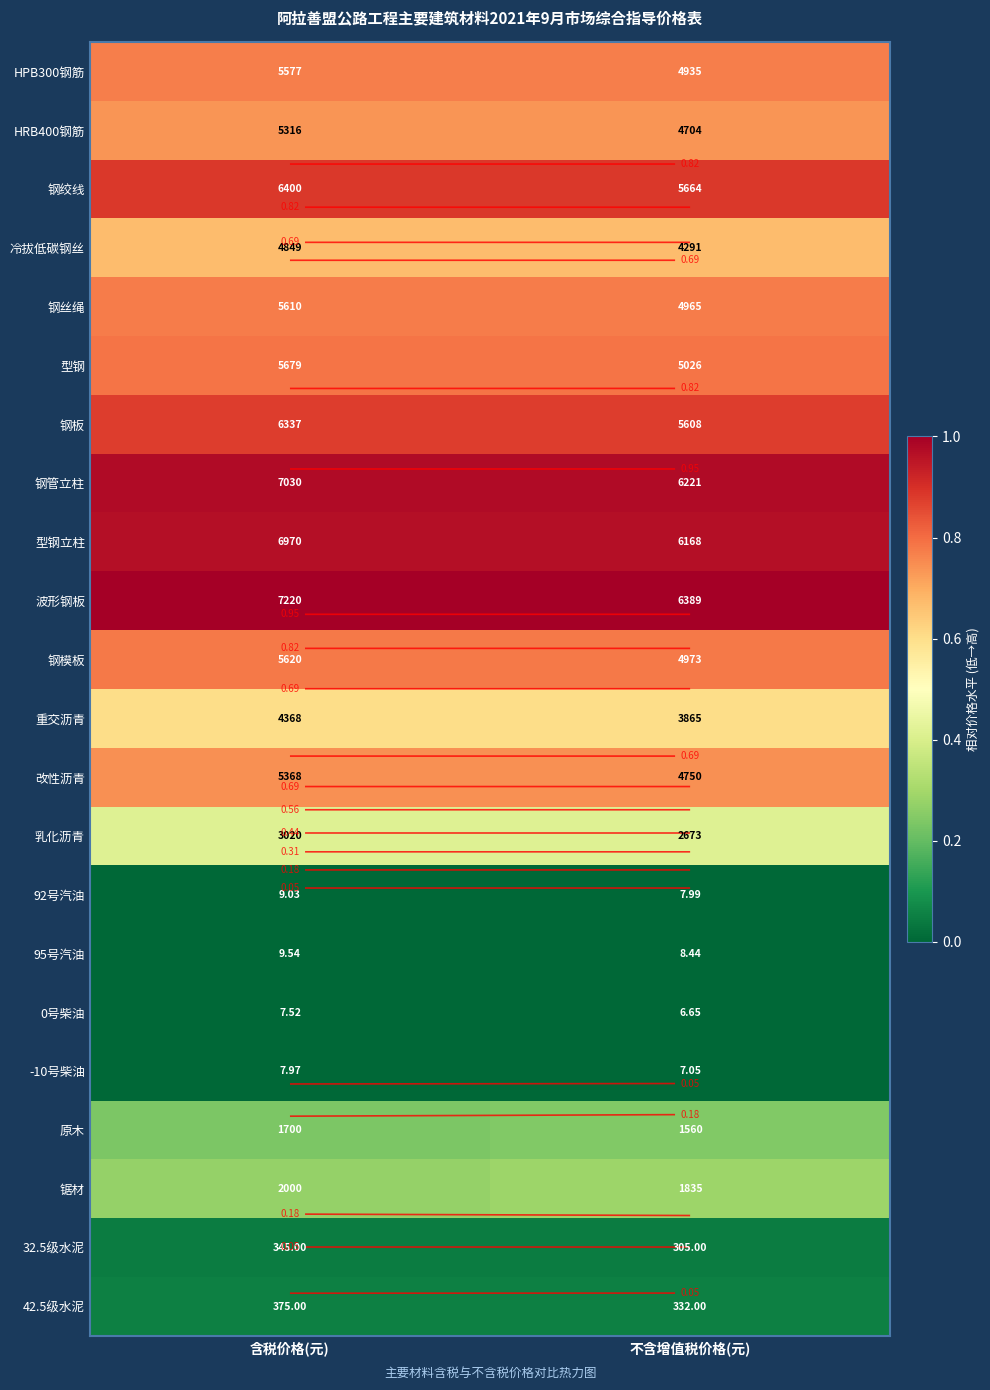

At which category does the chart reach its peak across all series?

含税价格(元)